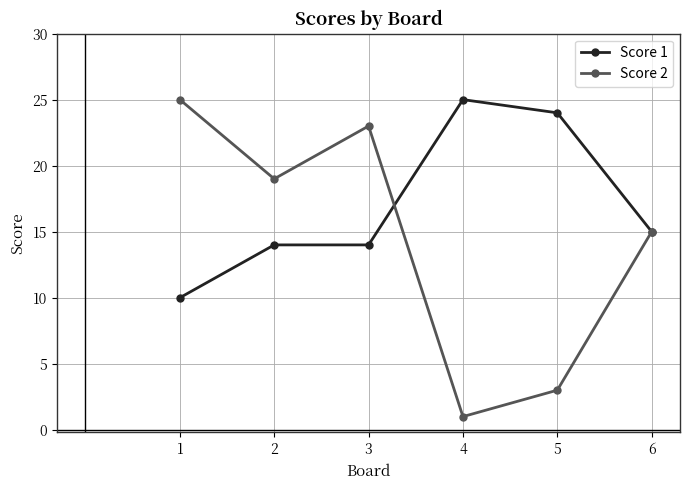

At which label does Score 1 reach its peak?

4